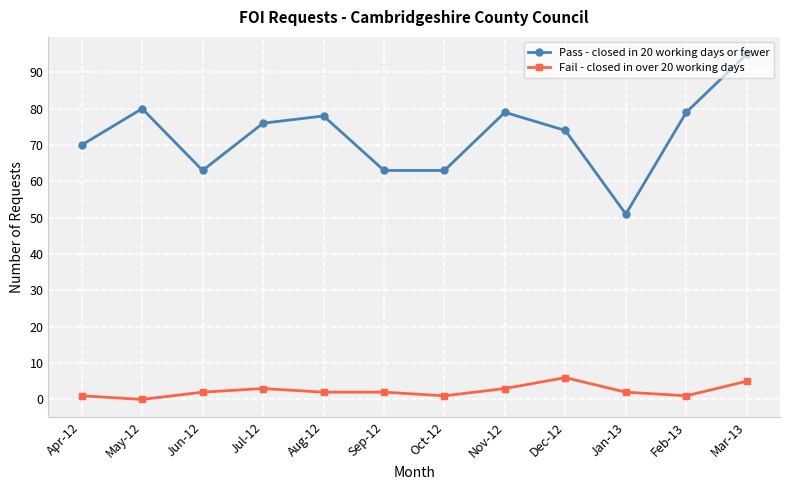

Which category has the lowest value in the Fail - closed in over 20 working days series?

May-12